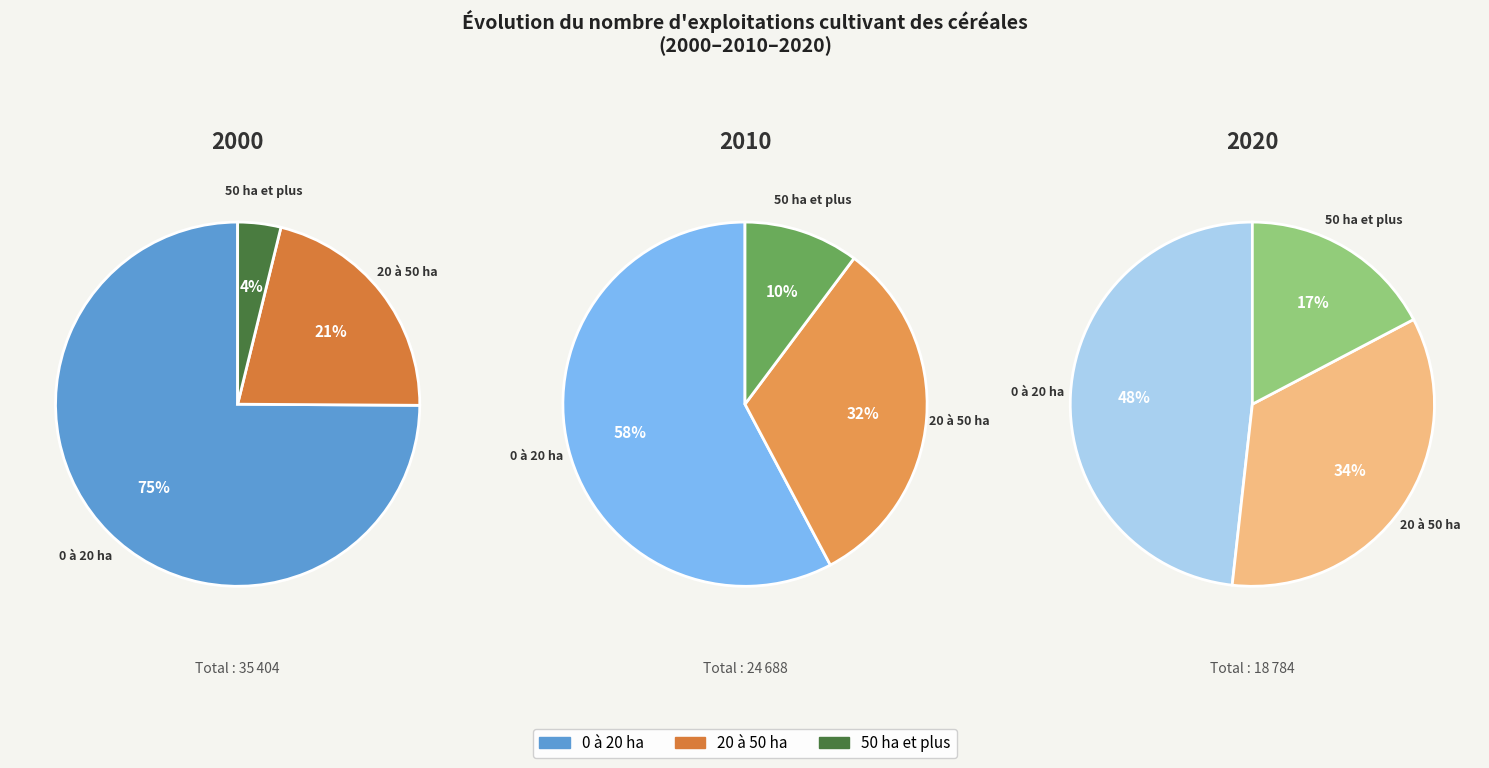

Combined, what portion of the pie is 0 à 20 ha and 20 à 50 ha?

81.8%